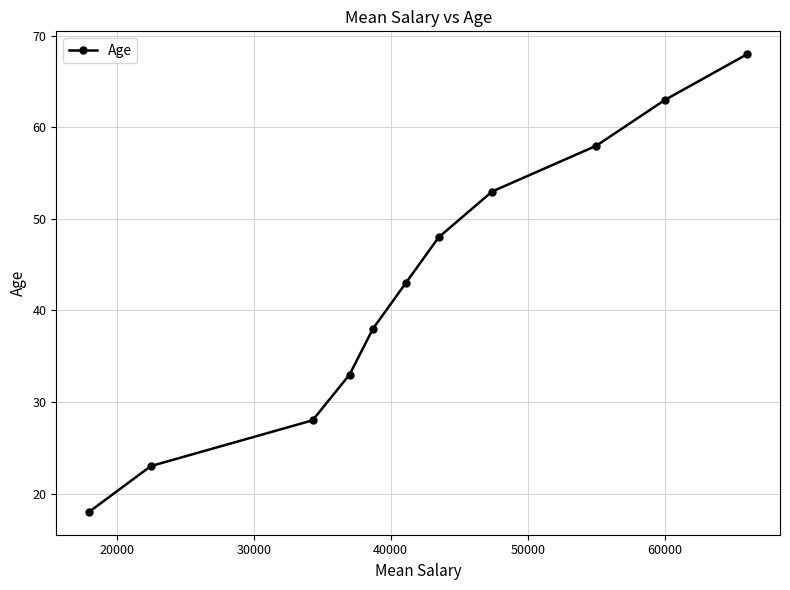

Reading right to left, list all the values displayed in this chart.

68	63	58	53	48	43	38	33	28	23	18